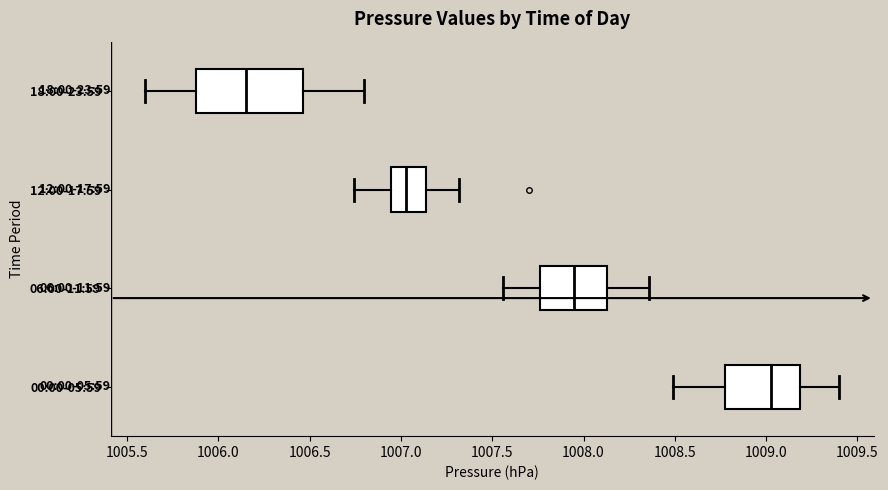

Comparing the boxes themselves (not the whiskers), which one is the widest?

18:00-23:59